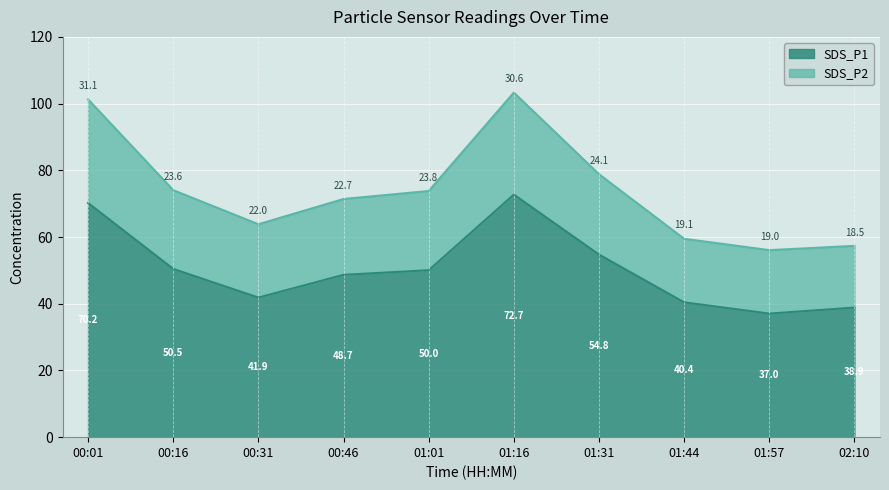

At which category is the sum across all series the highest?

01:16